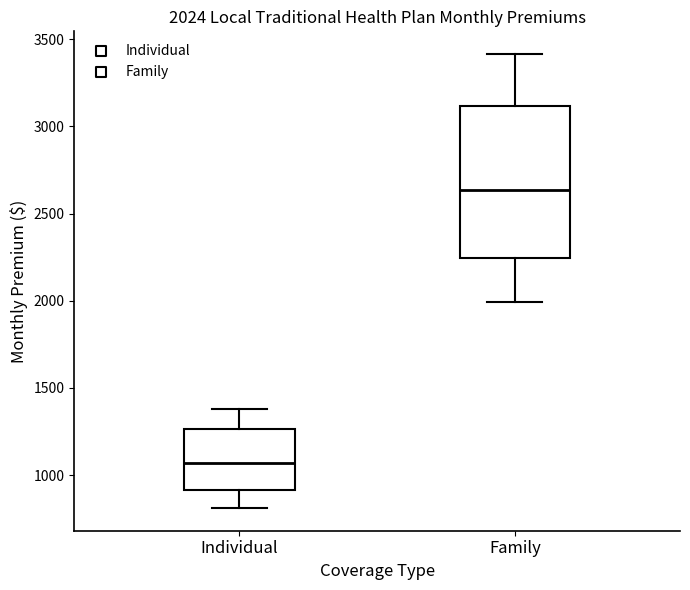

Comparing the boxes themselves (not the whiskers), which one is the tallest?

Family